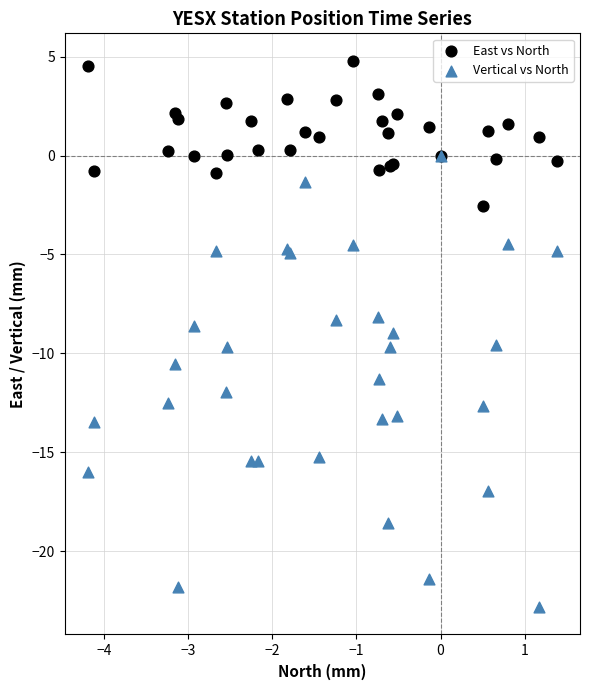

Which series reaches the maximum Y coordinate?

East vs North